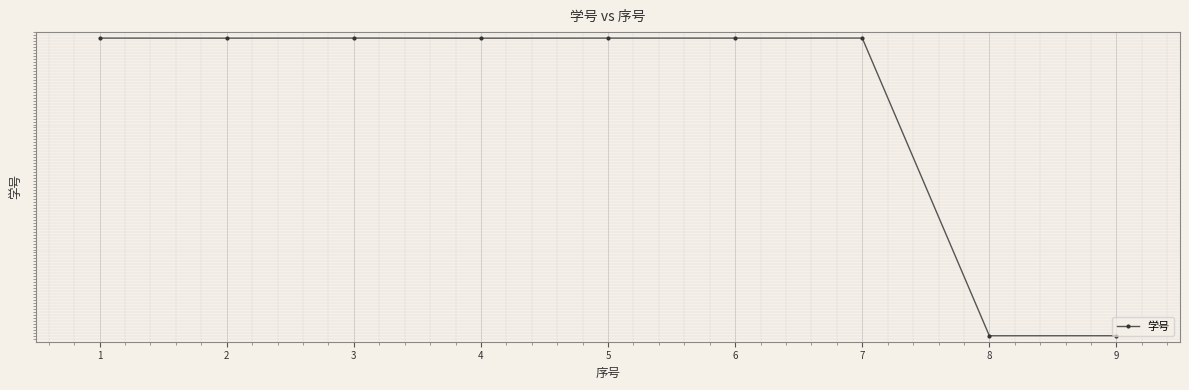

What is the difference between the maximum and second lowest values?

10003342